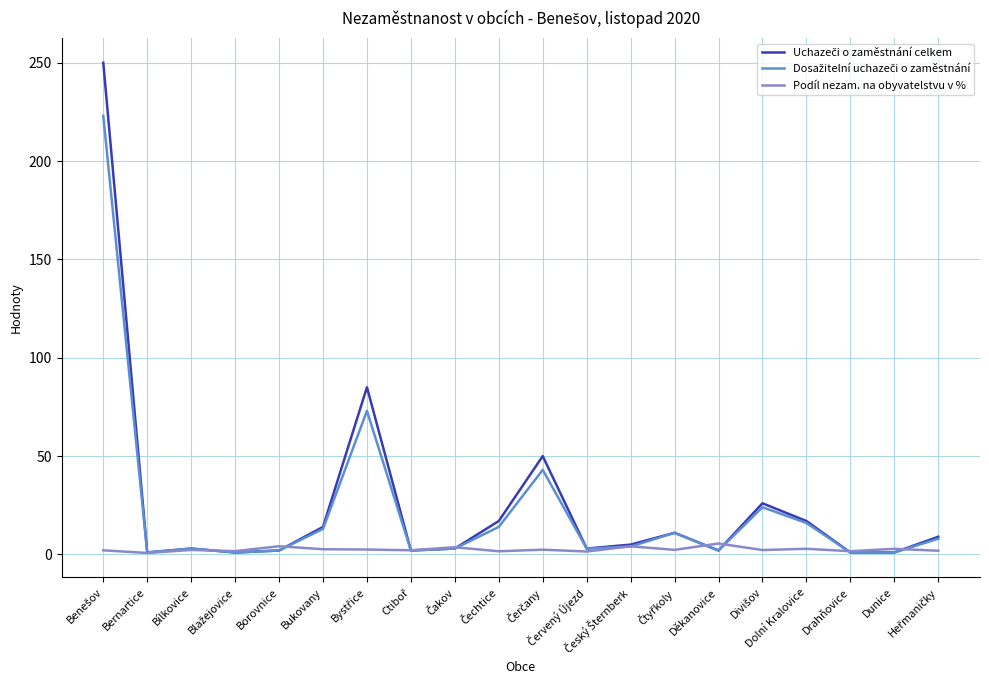

Reading right to left, what are all the values shown in this chart?

Uchazeči o zaměstnání celkem: Heřmaničky=9.0	Dunice=1.0	Drahňovice=1.0	Dolní Kralovice=17.0	Divišov=26.0	Děkanovice=2.0	Čtyřkoly=11.0	Český Šternberk=5.0	Červený Újezd=3.0	Čerčany=50.0	Čechtice=17.0	Čakov=3.0	Ctiboř=2.0	Bystřice=85.0	Bukovany=14.0	Borovnice=2.0	Blažejovice=1.0	Bílkovice=3.0	Bernartice=1.0	Benešov=250.0
Dosažitelní uchazeči o zaměstnání: Heřmaničky=8.0	Dunice=1.0	Drahňovice=1.0	Dolní Kralovice=16.0	Divišov=24.0	Děkanovice=2.0	Čtyřkoly=11.0	Český Šternberk=4.0	Červený Újezd=3.0	Čerčany=43.0	Čechtice=14.0	Čakov=3.0	Ctiboř=2.0	Bystřice=73.0	Bukovany=13.0	Borovnice=2.0	Blažejovice=1.0	Bílkovice=3.0	Bernartice=1.0	Benešov=223.0
Podíl nezam. na obyvatelstvu v %: Heřmaničky=1.9	Dunice=2.9	Drahňovice=1.6	Dolní Kralovice=2.9	Divišov=2.2	Děkanovice=5.6	Čtyřkoly=2.3	Český Šternberk=4.1	Červený Újezd=1.5	Čerčany=2.4	Čechtice=1.6	Čakov=3.7	Ctiboř=2.1	Bystřice=2.5	Bukovany=2.7	Borovnice=4.2	Blažejovice=1.7	Bílkovice=2.3	Bernartice=0.8	Benešov=2.1